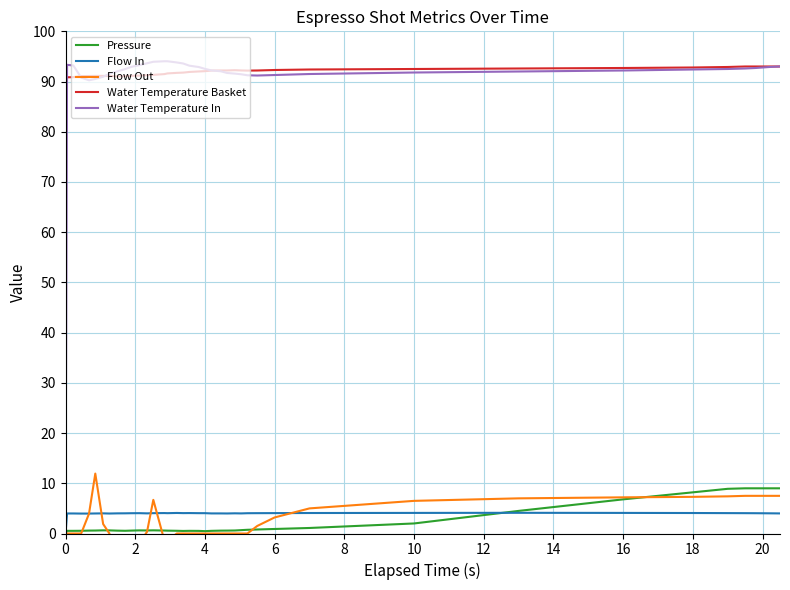

Reading right to left, what are all the values shown in this chart?

Pressure: 9.0	9.0	9.0	9.0	9.0	8.9	8.2	6.8	4.5	2.0	1.1	0.9	0.8	0.7	0.7	0.6	0.6	0.6	0.5	0.5	0.5	0.5	0.5	0.5	0.6	0.6	0.6	0.6	0.6	0.6	0.5	0.6	0.6	0.6	0.6	0.6	0.5	0.5	0.5	0.0
Flow In: 4.0	4.0	4.0	4.0	4.0	4.1	4.1	4.1	4.1	4.1	4.1	4.1	4.0	4.0	4.0	4.0	4.0	4.0	4.0	4.0	4.0	4.1	4.1	4.1	4.0	4.1	4.0	4.0	4.0	4.0	4.0	4.0	4.0	4.0	4.0	4.0	4.0	4.0	4.0	0.0
Flow Out: 7.5	7.5	7.5	7.5	7.5	7.4	7.3	7.2	7.0	6.5	5.0	3.2	1.5	0.0	0.0	0.0	0.0	0.0	0.0	0.0	0.0	0.0	0.0	0.0	-1.3	-1.3	6.7	0.3	-2.0	-12.1	-16.3	-7.9	0.0	1.9	11.9	4.0	0.0	0.0	0.0	0.0
Water Temperature Basket: 93.0	93.0	93.0	93.0	93.0	92.9	92.8	92.7	92.6	92.5	92.4	92.3	92.2	92.2	92.2	92.3	92.2	92.2	92.2	92.1	92.0	91.9	91.8	91.7	91.6	91.5	91.3	91.3	91.2	91.1	91.1	91.0	91.1	91.1	91.1	91.1	91.1	90.9	90.8	93.0
Water Temperature In: 93.0	92.9	92.8	92.7	92.6	92.5	92.4	92.2	92.0	91.8	91.5	91.3	91.2	91.2	91.5	91.6	91.7	92.0	92.2	92.5	92.9	93.2	93.6	93.8	94.0	94.0	93.9	93.6	93.3	92.9	92.5	92.0	91.5	91.0	90.5	90.2	90.8	93.2	93.3	0.0